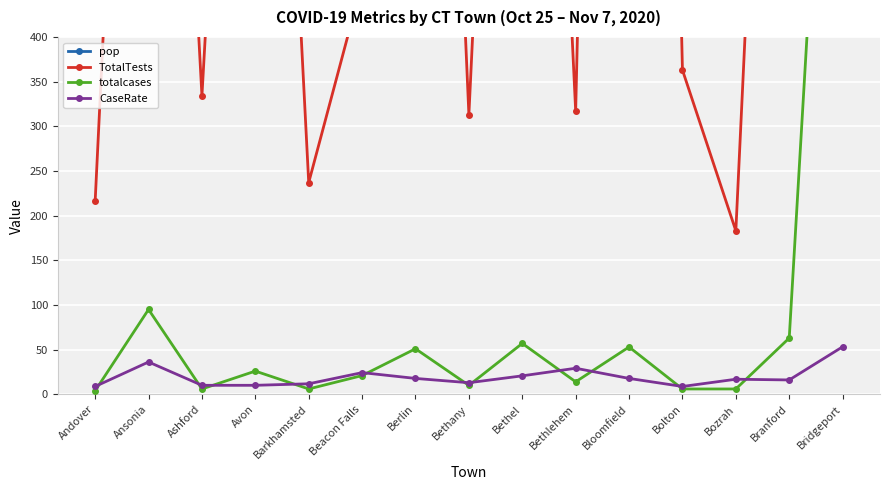

What is the label of the 2nd point from the left?

Ansonia